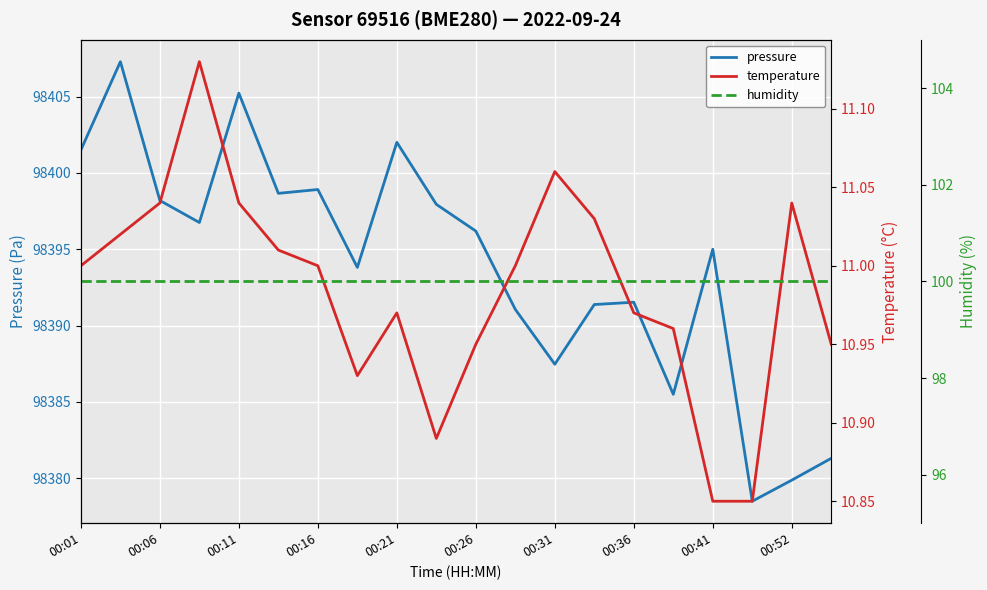

True or false: pressure and humidity intersect in this chart.

False